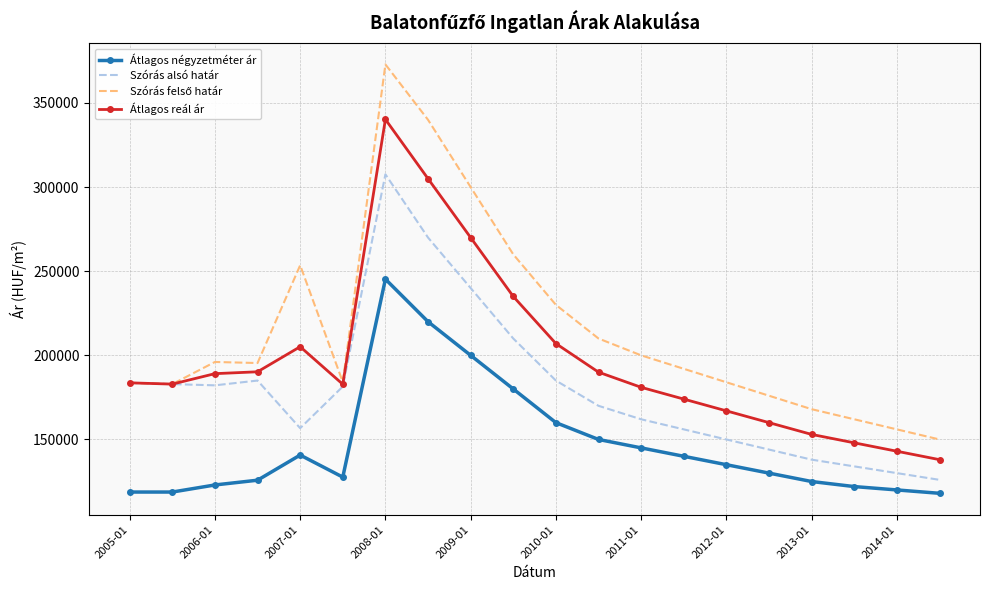

What is the smallest value displayed?

118000